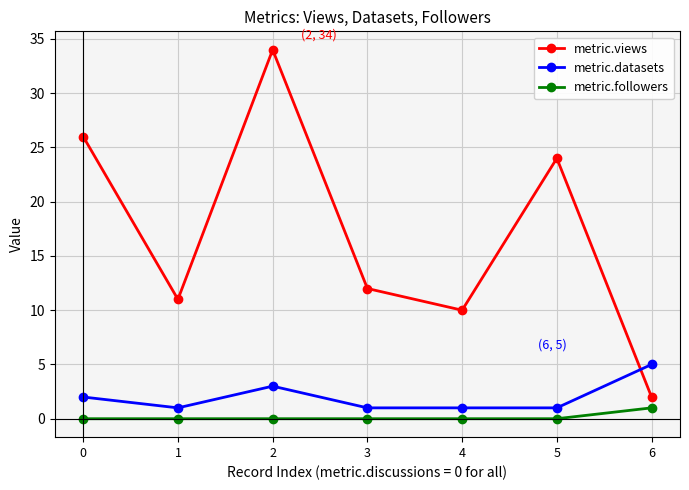

What is the difference between the highest and lowest values at 5?

24